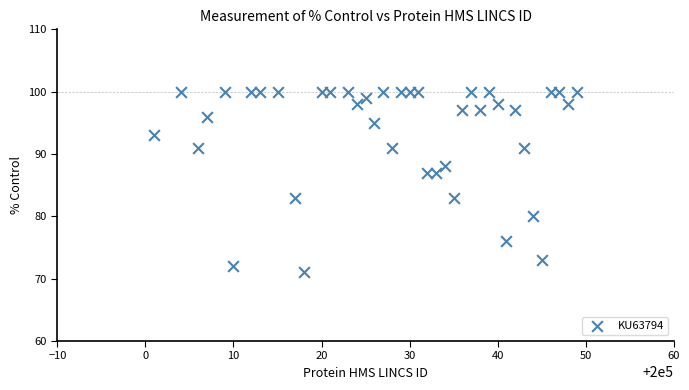

What is the range of Y values (max minus min)?

29